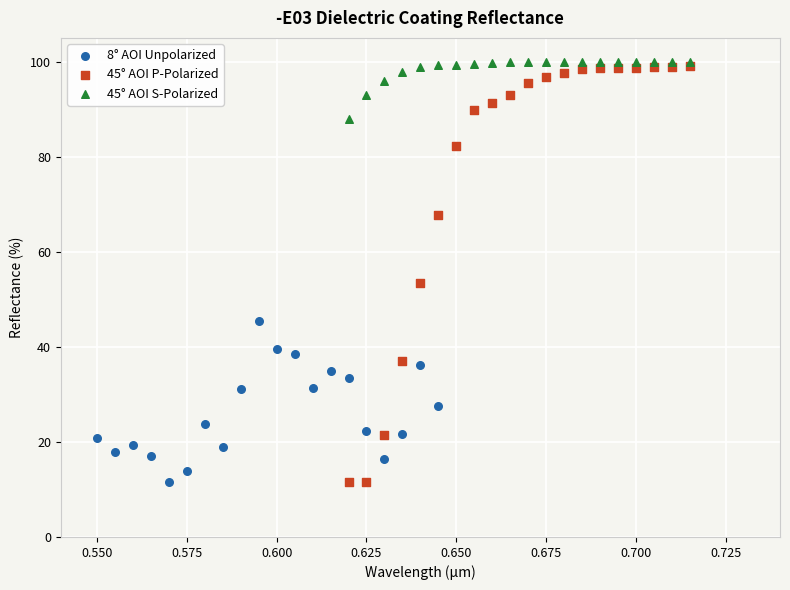

Which series has the widest spread of Y values?

45° AOI P-Polarized